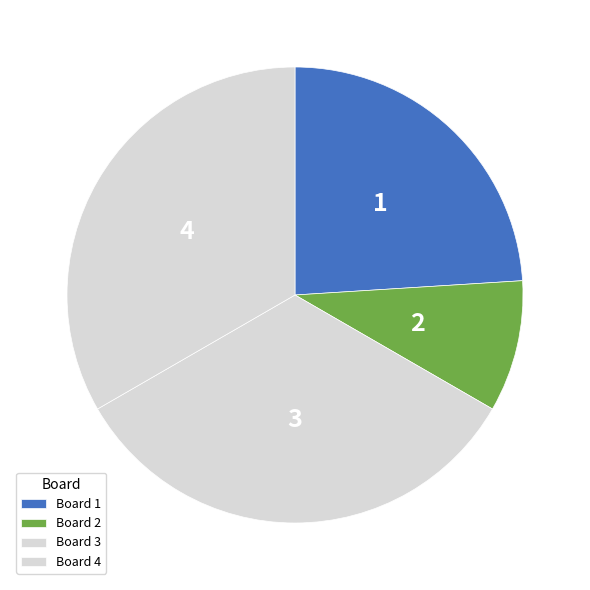

What is the ratio of the value at Board 4 to the value at Board 1?

1.4